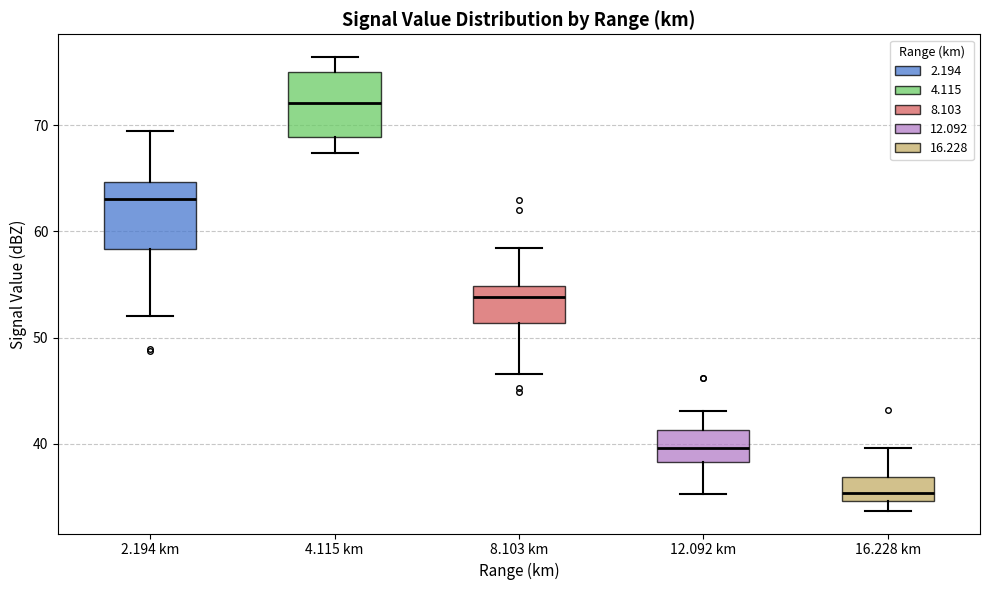

Reading left to right, read every box against the y-axis: the position of its median line, the range the box covers, and the ends of its whiskers. The values are not printed on the chart, so give them approximately, as read against the axis.

2.194 km: median 63, box 58 to 65, whiskers 52 to 69
4.115 km: median 72, box 69 to 75, whiskers 67 to 76
8.103 km: median 54, box 51 to 55, whiskers 47 to 58
12.092 km: median 40, box 38 to 41, whiskers 35 to 43
16.228 km: median 35 (just above the box's lower edge), box 35 to 37, whiskers 34 to 40